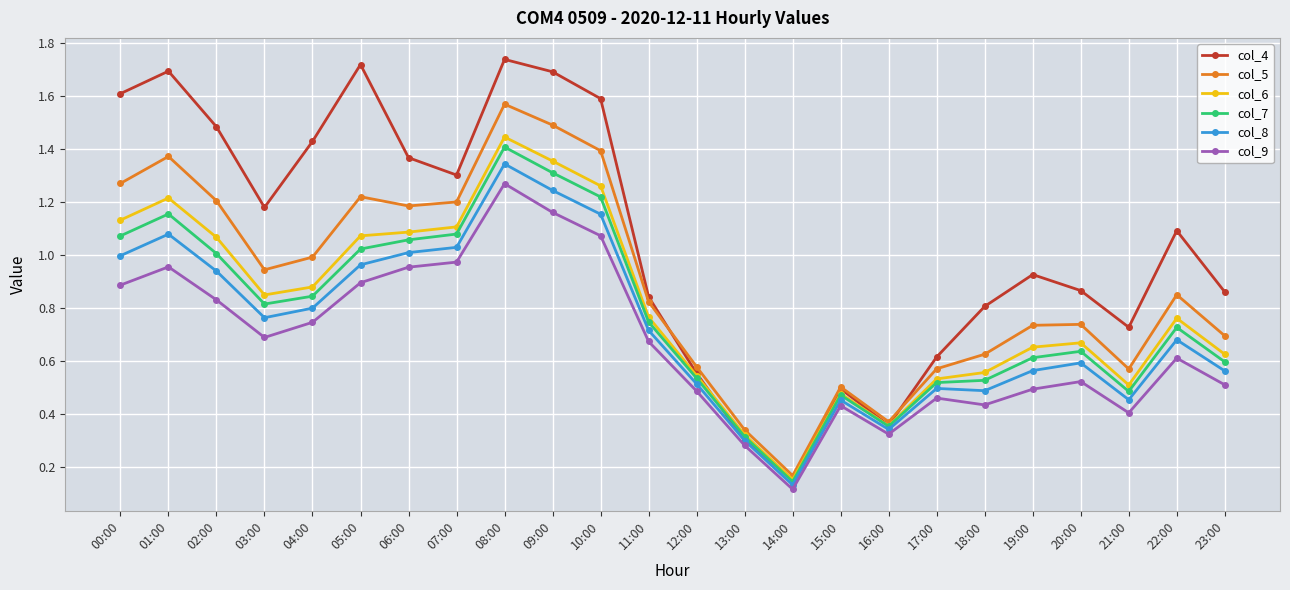

What is the sum of the col_8 values at 12:00 and 05:00?

1.5